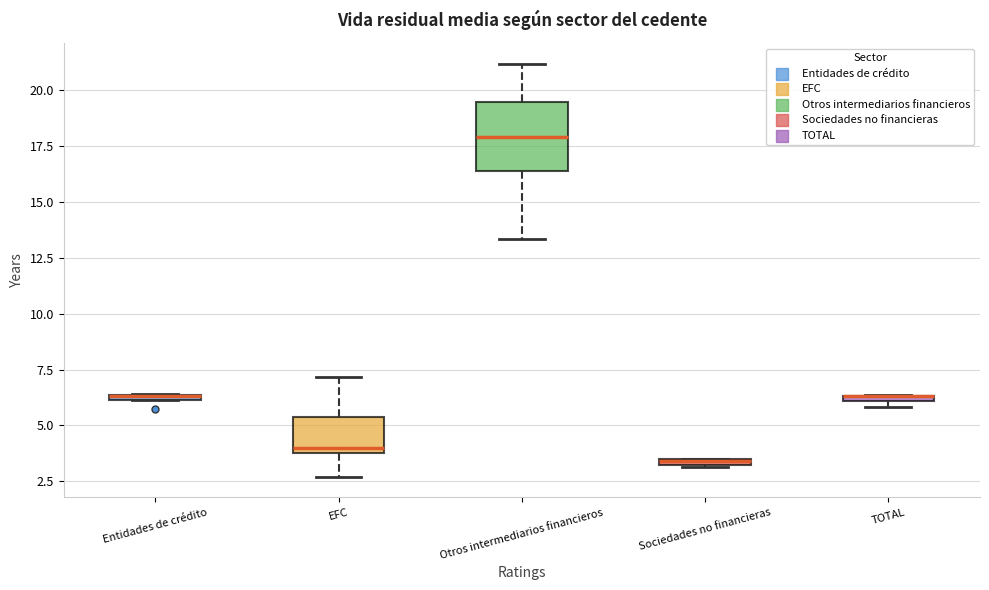

Where is the lower edge of the box for Sociedades no financieras on the y-axis? The values are not printed on the chart, so give them approximately, as read against the axis.

3.0